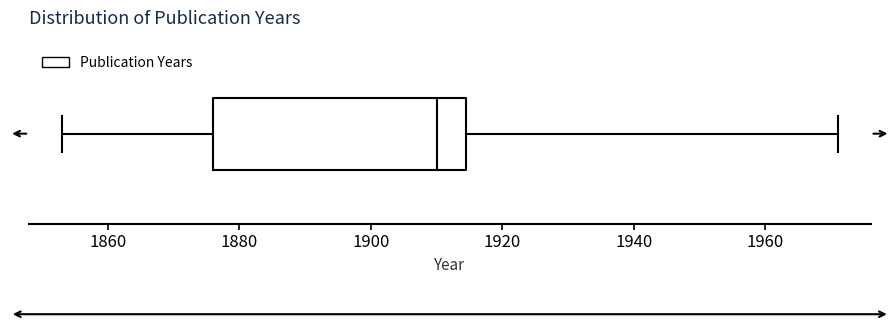

Transcribe this box plot: give where the median line is, the range the box spans, and where the two whiskers end, as read against the x-axis. The values are not printed on the chart, so give them approximately, as read against the axis.

median 1910, box 1876 to 1914, whiskers 1854 to 1972